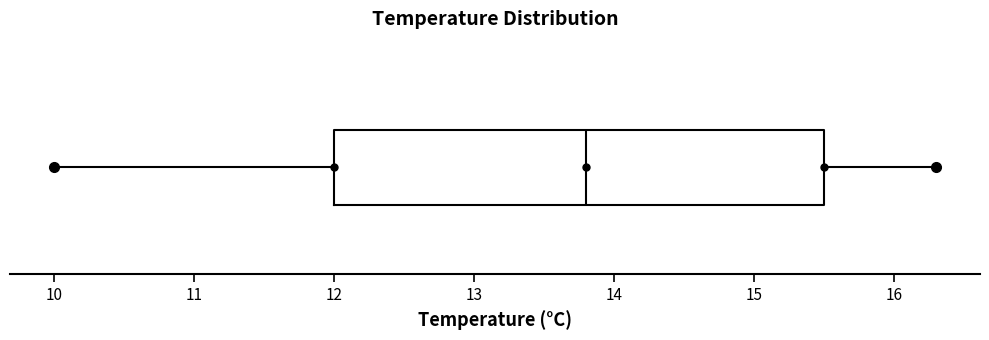

Transcribe this box plot: give where the median line is, the range the box spans, and where the two whiskers end, as read against the x-axis. The values are not printed on the chart, so give them approximately, as read against the axis.

median 13.8, box 12.0 to 15.5, whiskers 10.0 to 16.3